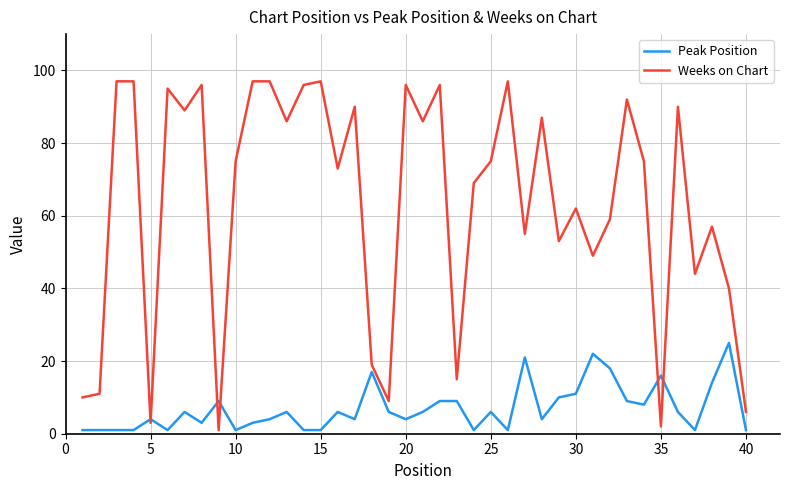

Which series has the largest total across all categories?

Weeks on Chart